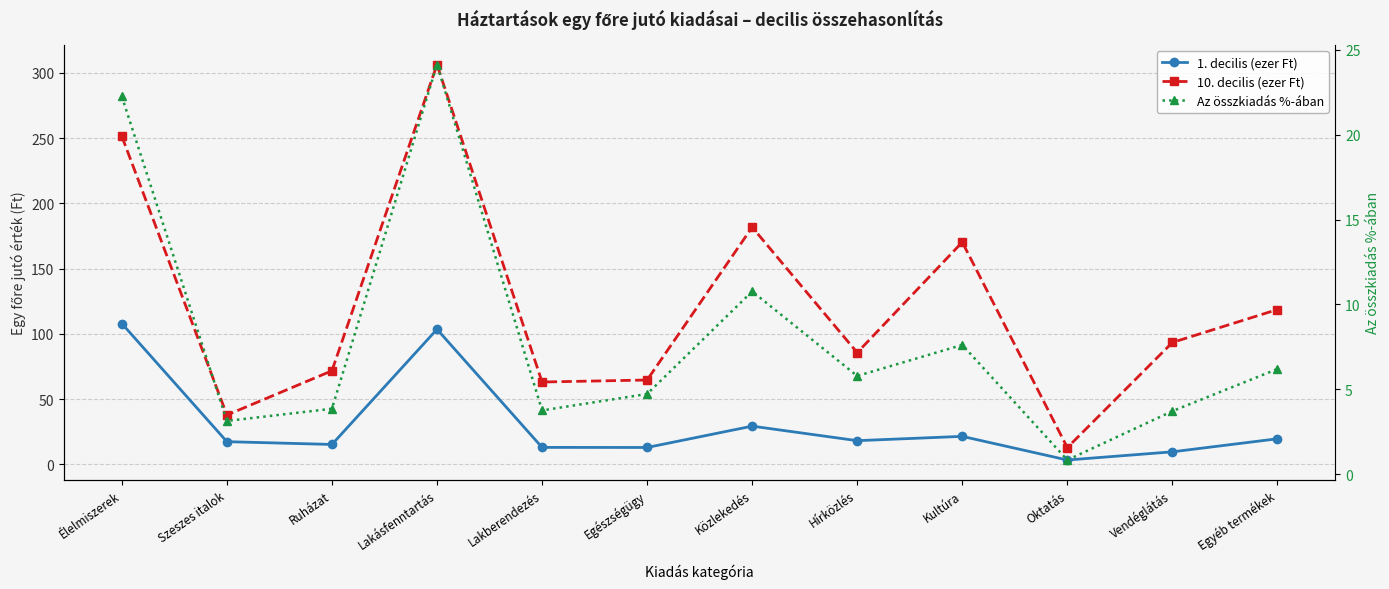

Is it true that 10. decilis (ezer Ft) equals 12.9 at Oktatás?

True